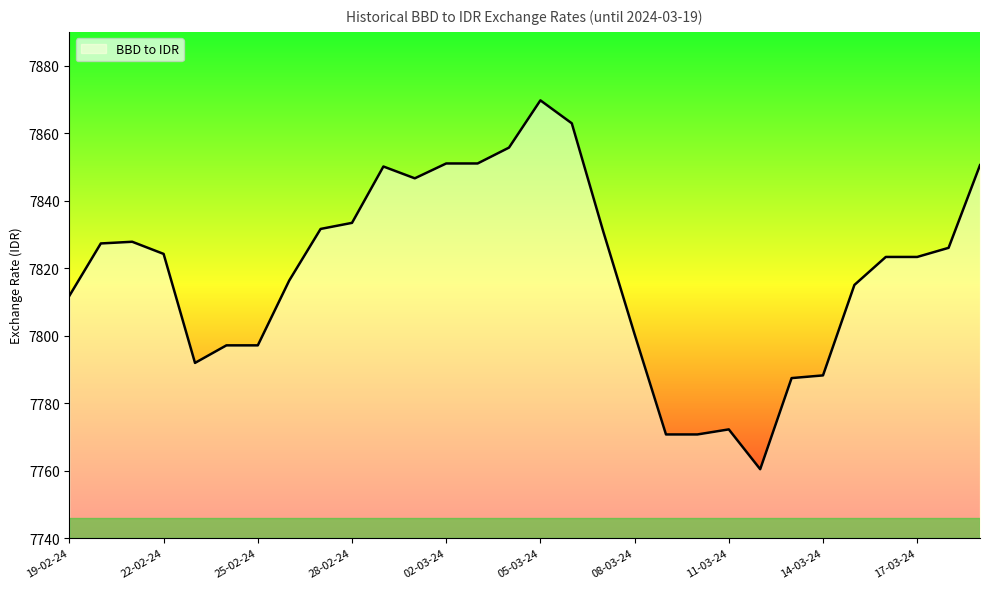

What is the difference between the maximum and minimum values?

109.3